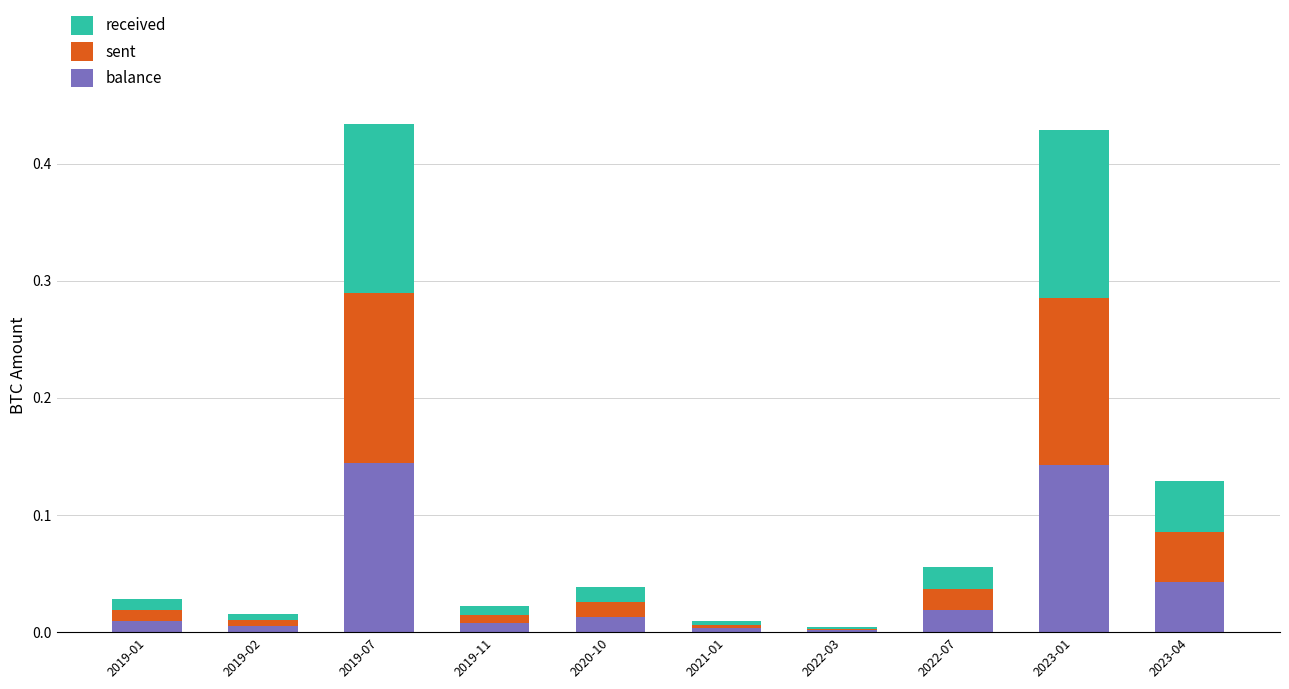

What is the total value across all series at 2023-01?

0.4